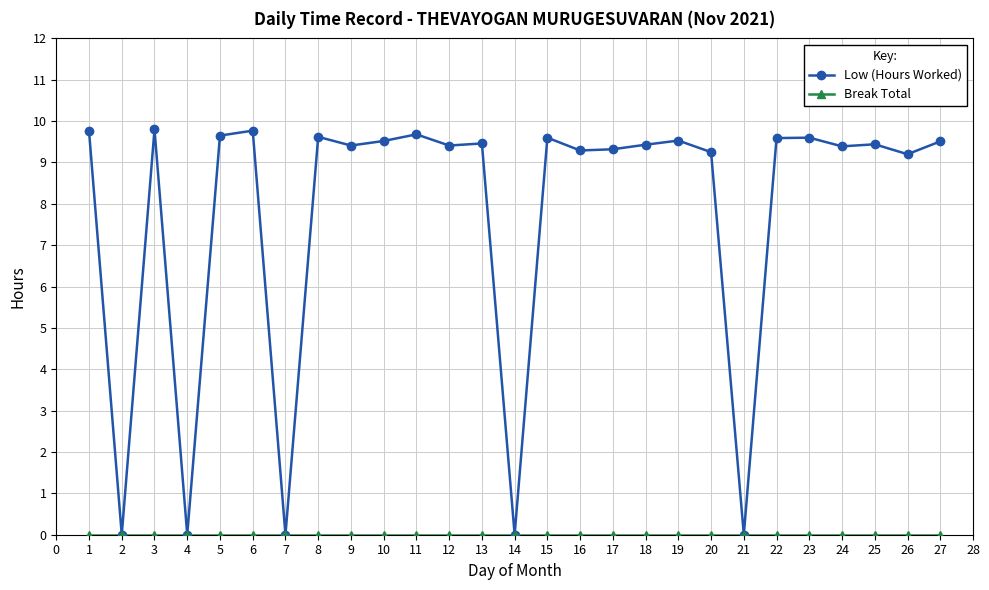

True or false: Low (Hours Worked) has more than 0 interior local peaks.

True